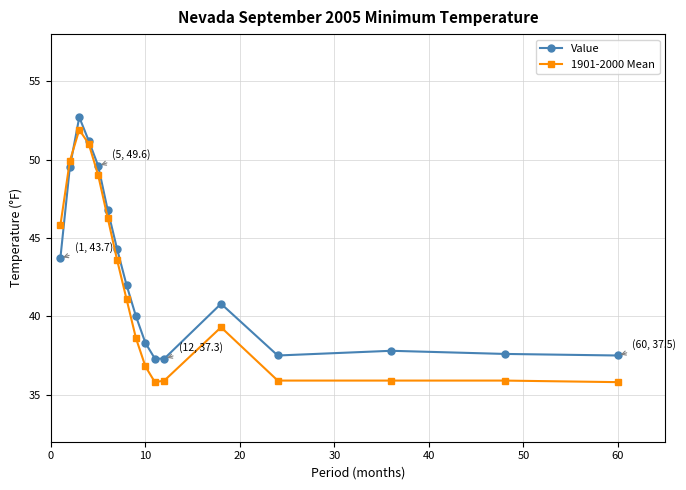

What is the minimum value shown in the chart?

35.8